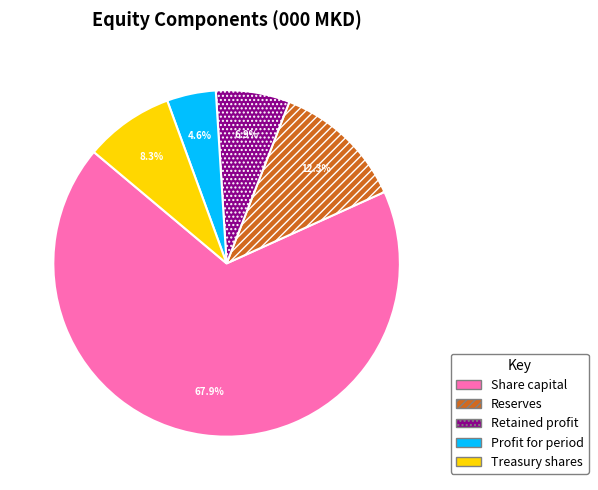

Do Reserves and Treasury shares together represent more than half of the pie?

No